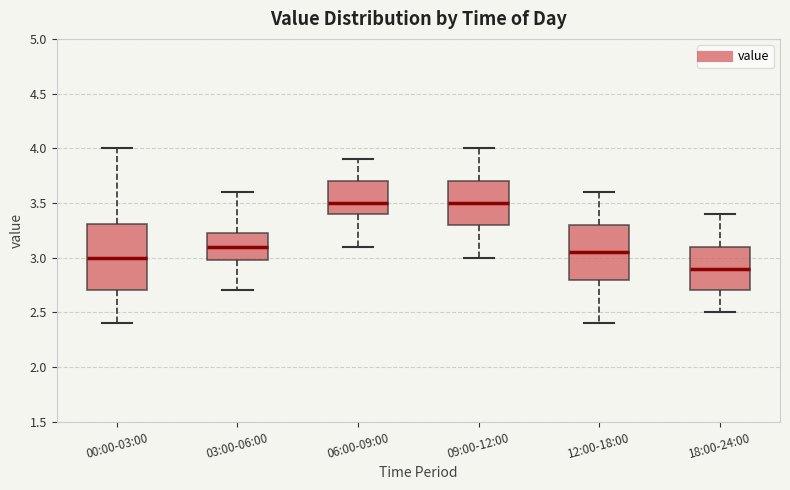

Which box is the tallest, from its lower edge to its upper edge?

00:00-03:00